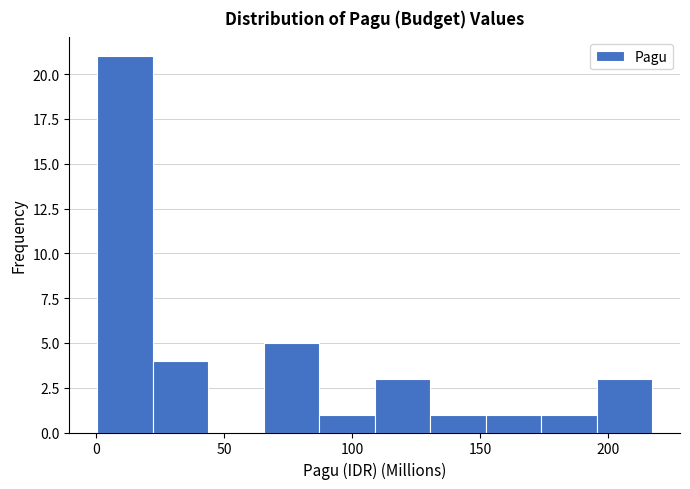

How tall is the bar that spans 20 to 45 on the x-axis? Neither the bar edges nor the heights are printed on the chart, so give them approximately, as read against the axes.

4